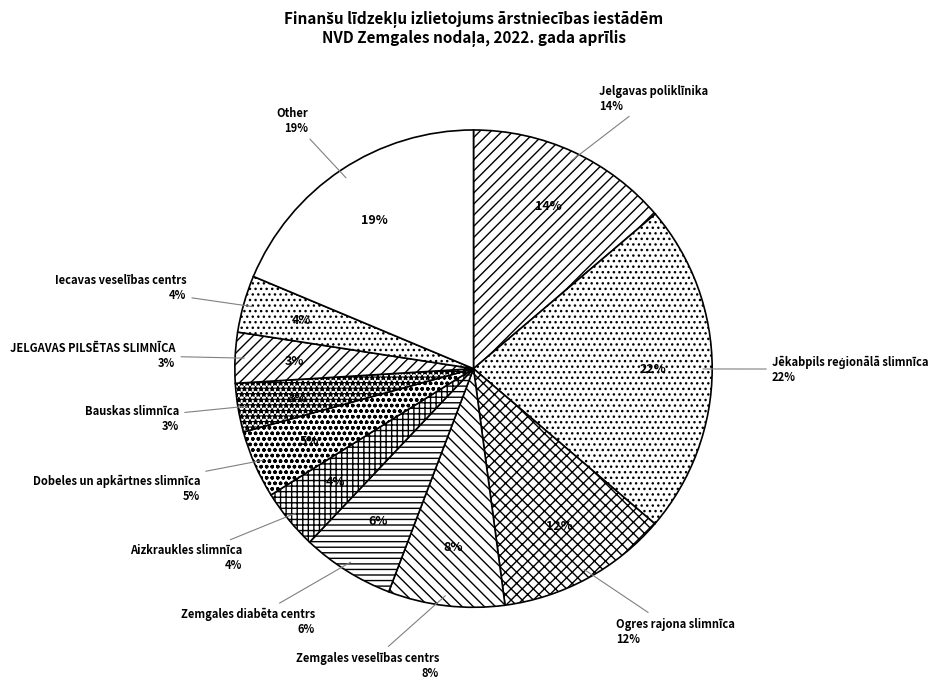

What is the ratio of the value at Bauskas slimnīca to the value at Zemgales diabēta centrs?

0.5